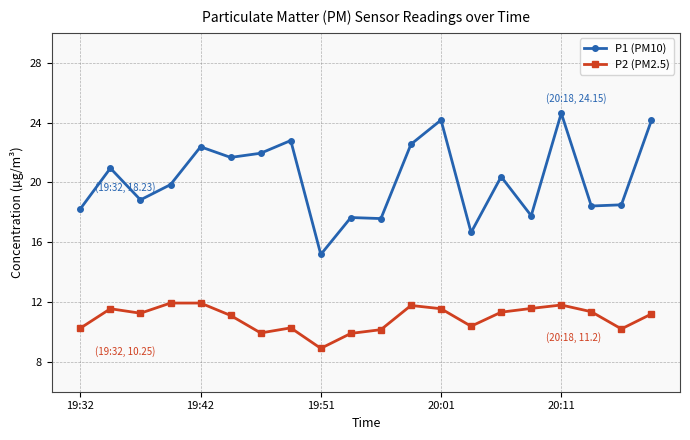

Which series has the largest total across all categories?

P1 (PM10)